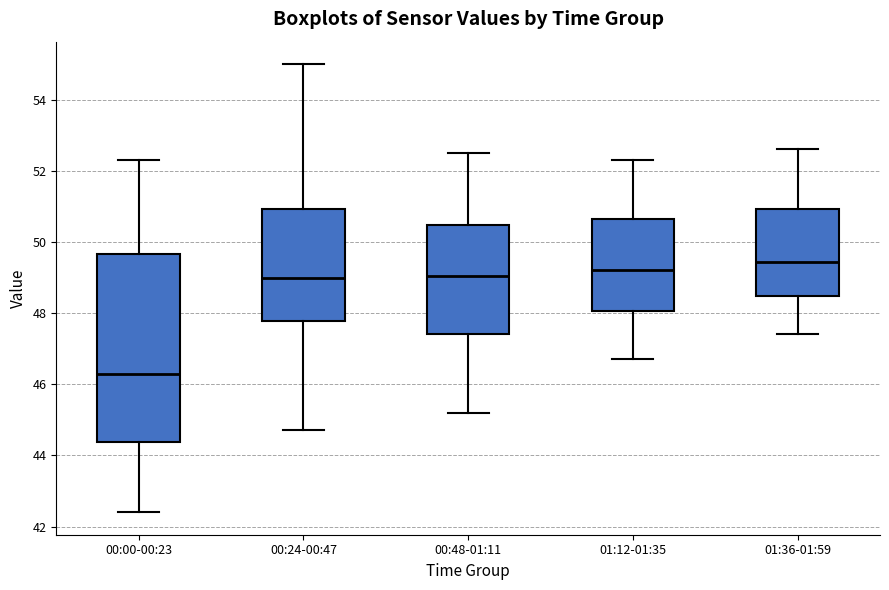

Which box's median line is the highest?

01:36-01:59